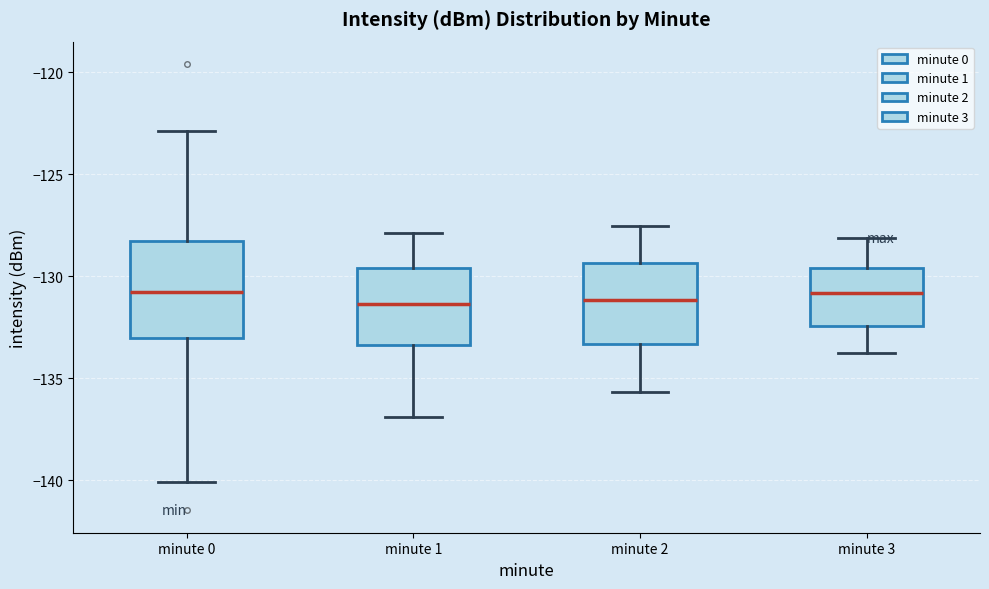

Reading left to right, transcribe this box plot: for each box, give where its median line is, the range the box spans, and where its two whiskers end, as read against the y-axis. The values are not printed on the chart, so give them approximately, as read against the axis.

minute 0: median -131.0, box -133.0 to -128.5, whiskers -140.0 to -123.0
minute 1: median -131.5, box -133.5 to -129.5, whiskers -137.0 to -128.0
minute 2: median -131.0, box -133.5 to -129.5, whiskers -135.5 to -127.5
minute 3: median -131.0, box -132.5 to -129.5, whiskers -134.0 to -128.0